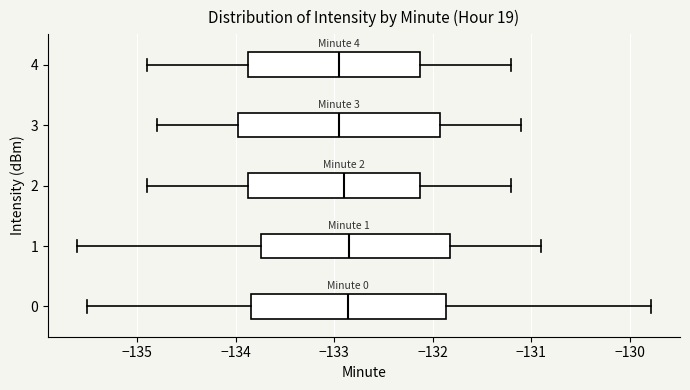

Reading bottom to top, transcribe this box plot: for each box, give where its median line is, the range the box spans, and where its two whiskers end, as read against the x-axis. The values are not printed on the chart, so give them approximately, as read against the axis.

0: median -132.9, box -133.8 to -131.9, whiskers -135.5 to -129.8
1: median -132.8, box -133.7 to -131.8, whiskers -135.6 to -130.9
2: median -132.9, box -133.9 to -132.1, whiskers -134.9 to -131.2
3: median -132.9, box -134.0 to -131.9, whiskers -134.8 to -131.1
4: median -132.9, box -133.9 to -132.1, whiskers -134.9 to -131.2